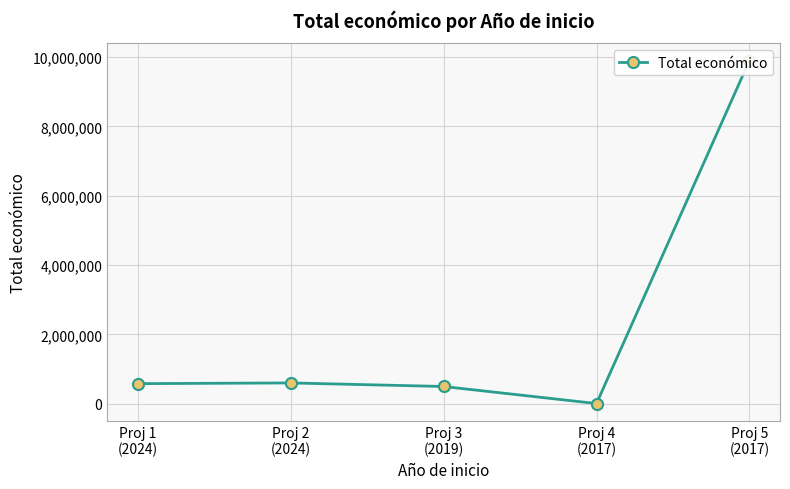

Rank the categories by value from highest to lowest.

Proj 5
(2017), Proj 2
(2024), Proj 1
(2024), Proj 3
(2019), Proj 4
(2017)